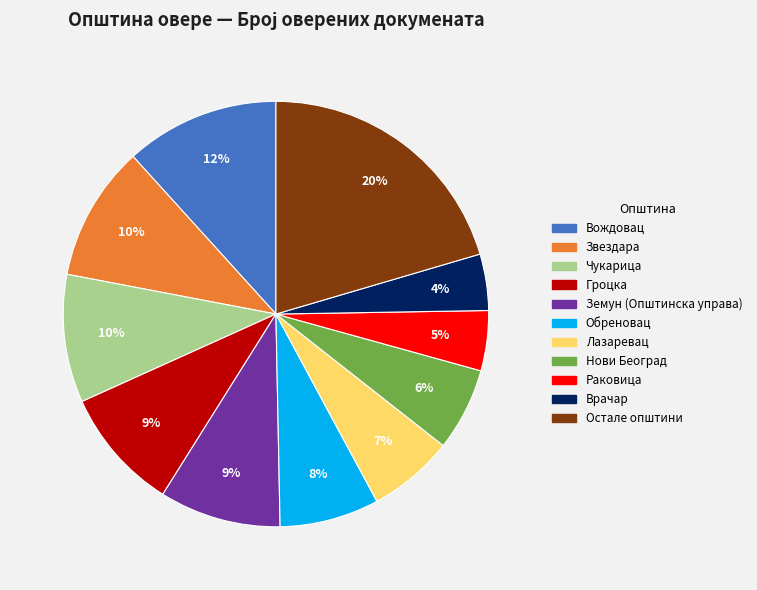

Is there any slice that represents more than half of the pie?

No